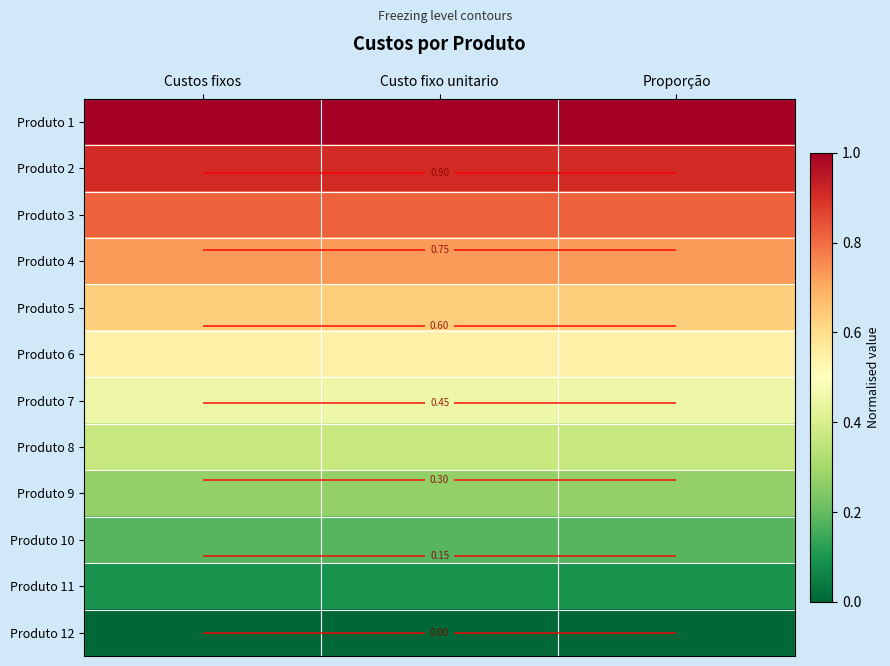

The value of Produto 12 at Proporção is 0.0. True or false?

True